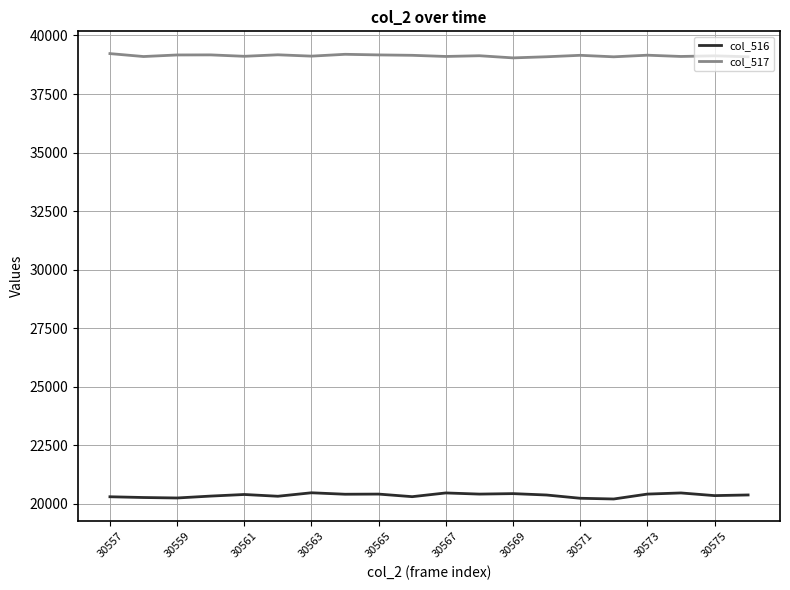

True or false: col_517 and col_516 intersect in this chart.

False